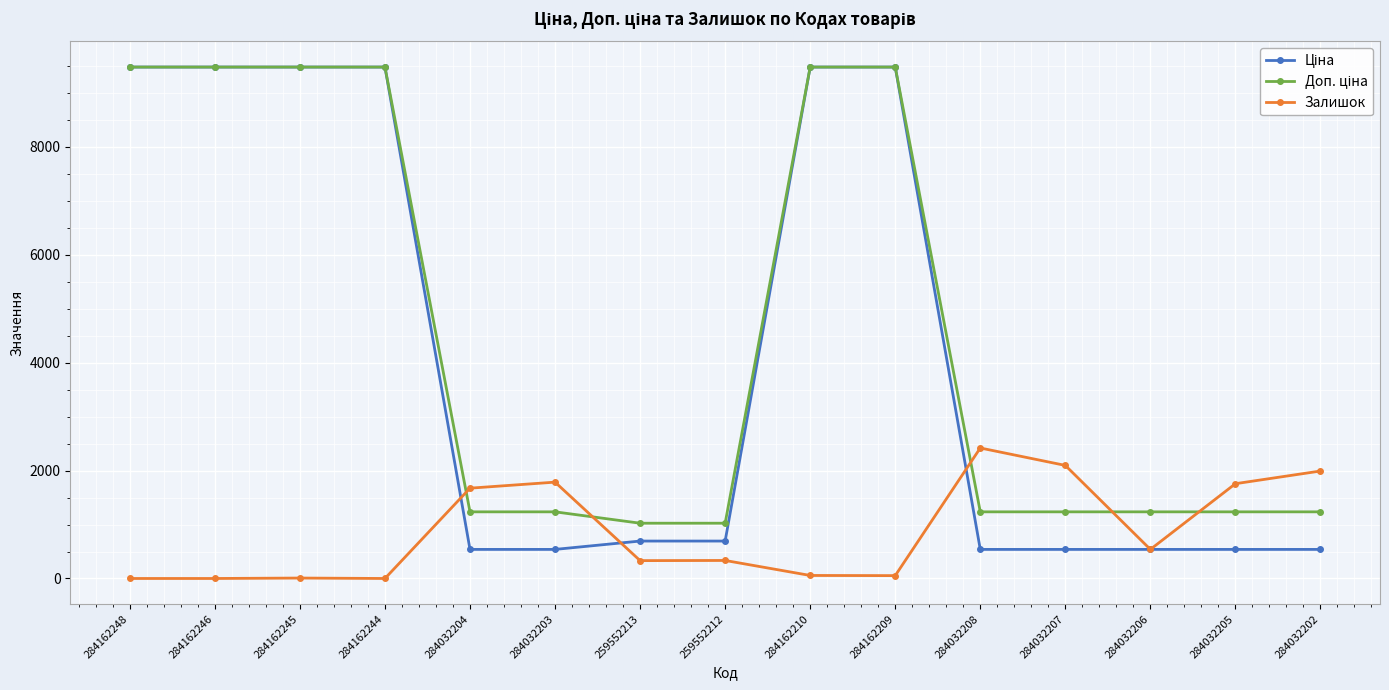

What is the label of the 10th point from the right?

284032203